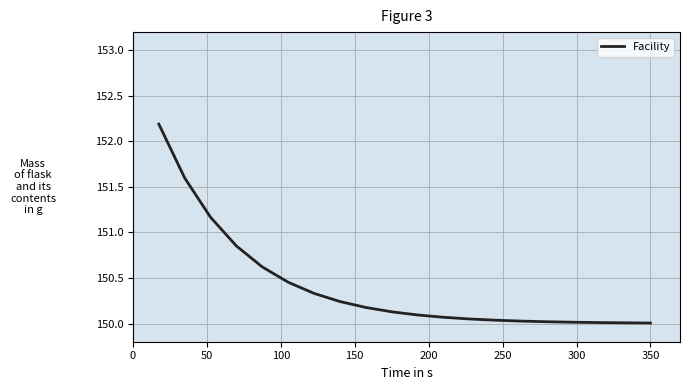

What is the greatest value displayed?

152.2